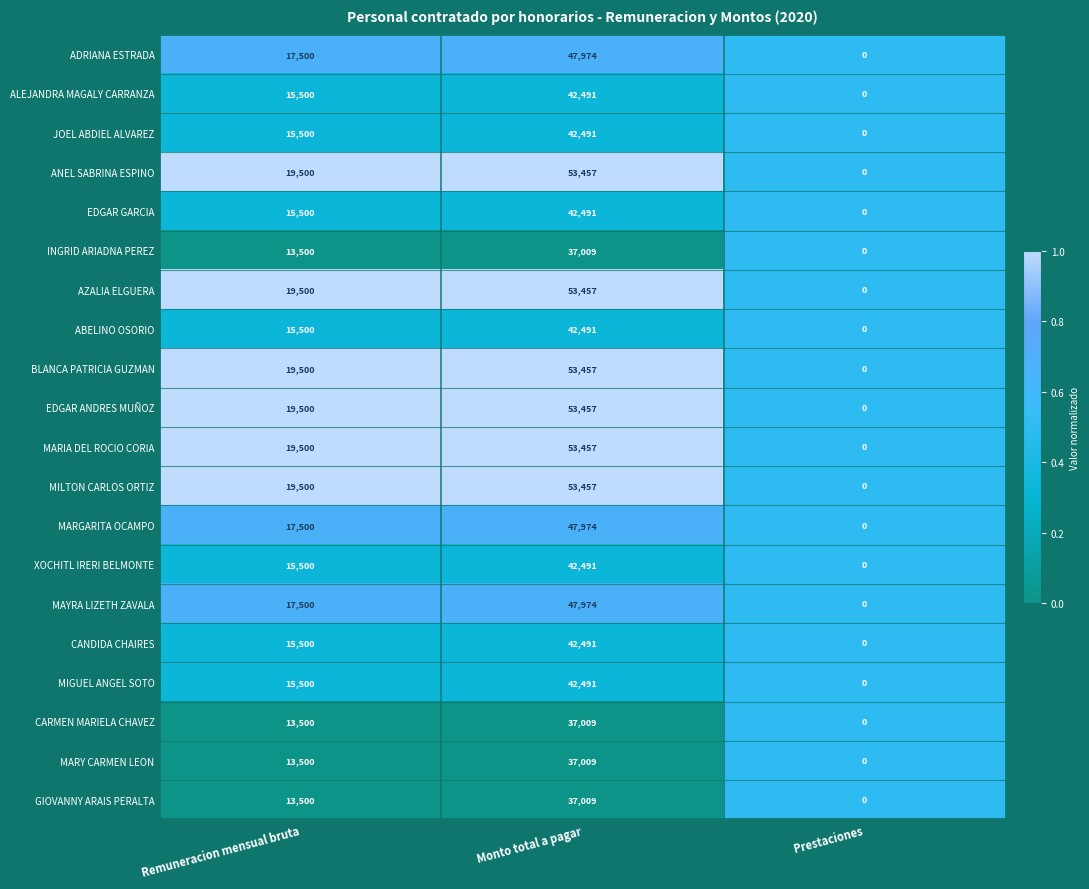

The MARGARITA OCAMPO series shows 84591 at Monto total a pagar. True or false?

False